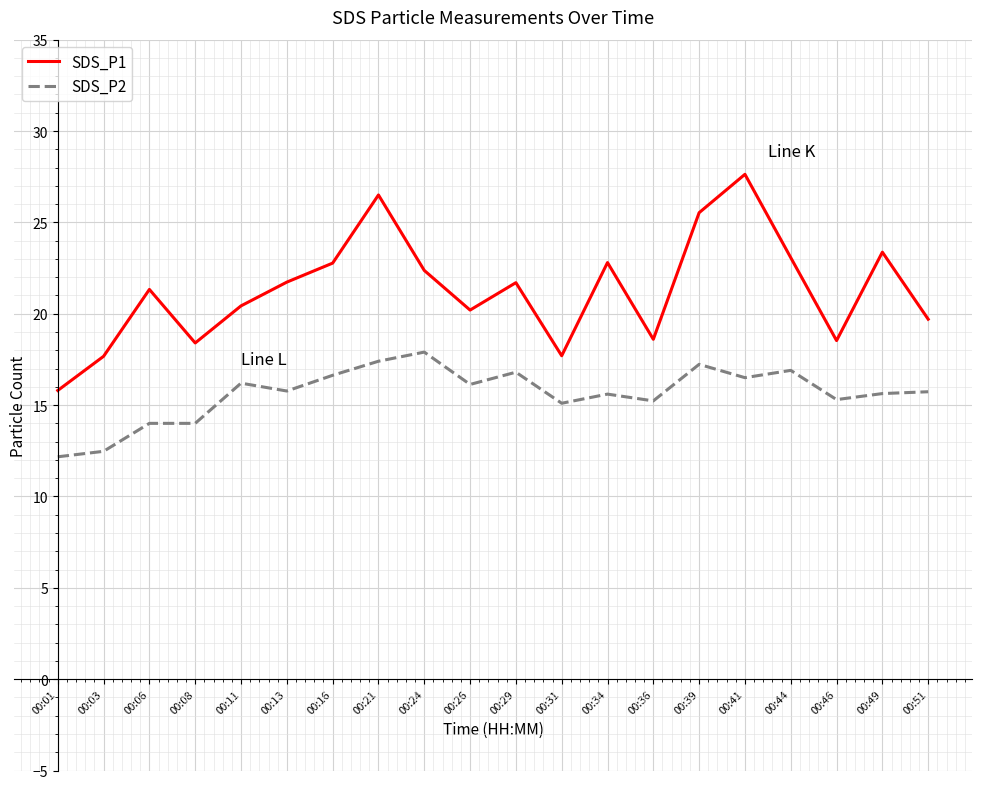

Which series has the widest spread of values?

SDS_P1